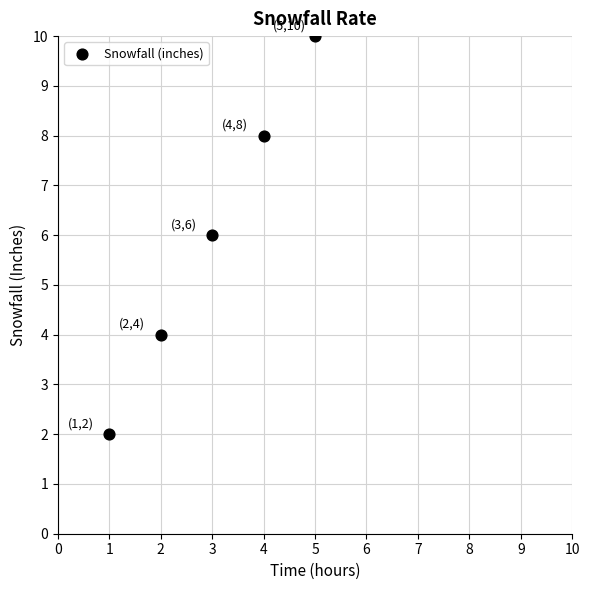

What is the range of Y values (max minus min)?

8